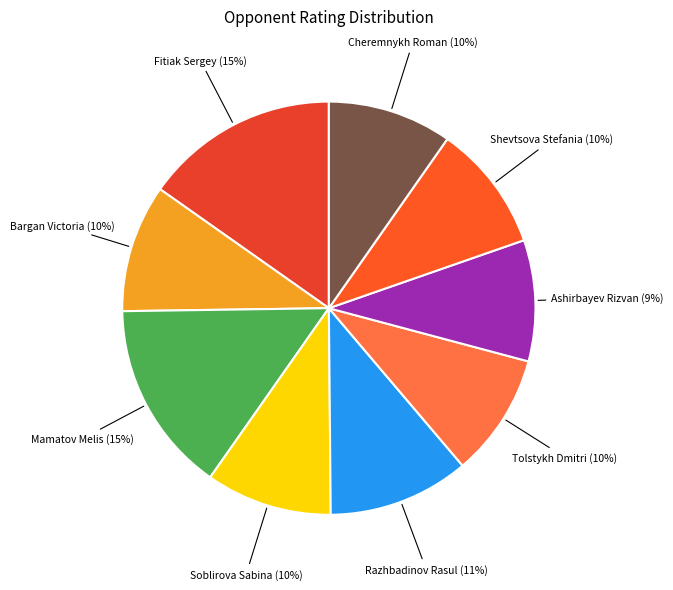

What percentage is the Razhbadinov Rasul slice, to the nearest percent?

11%